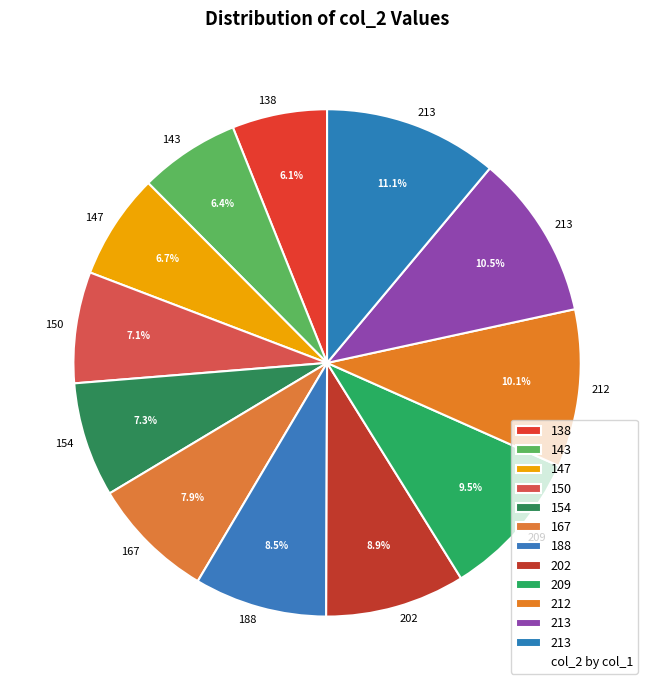

How many segments does this pie chart have?

12